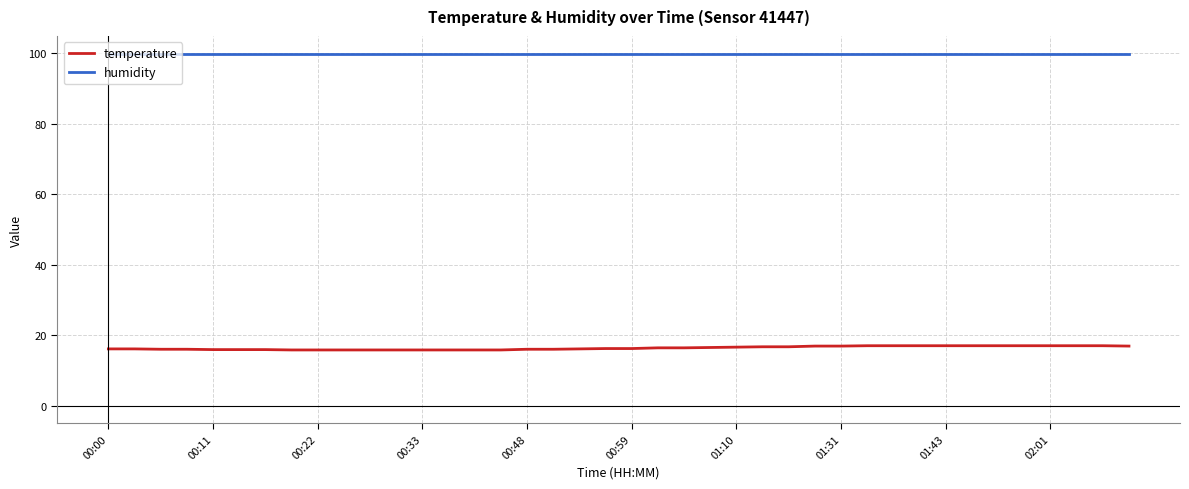

Which series has the largest total across all categories?

humidity